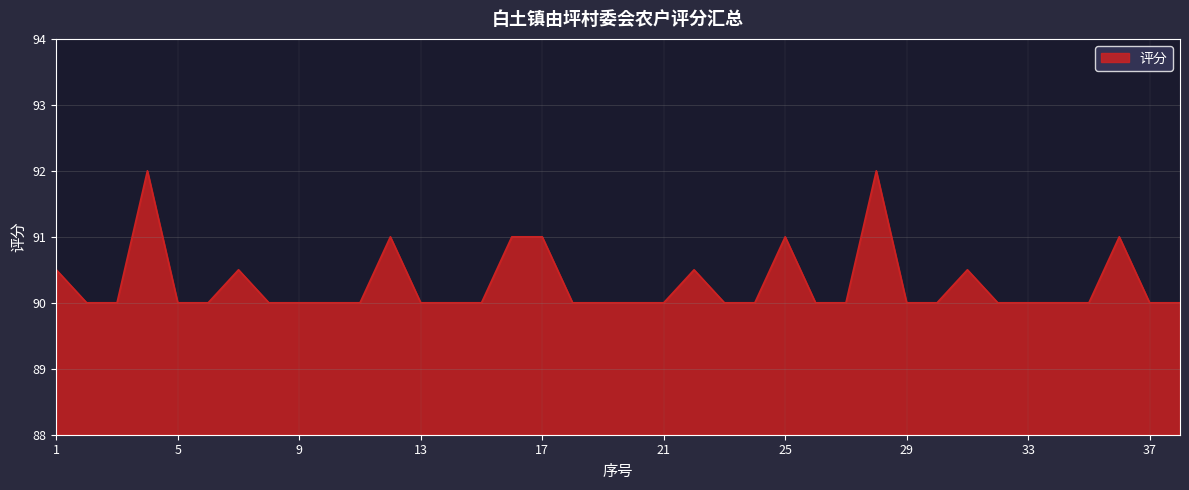

What is the greatest value displayed?

92.0